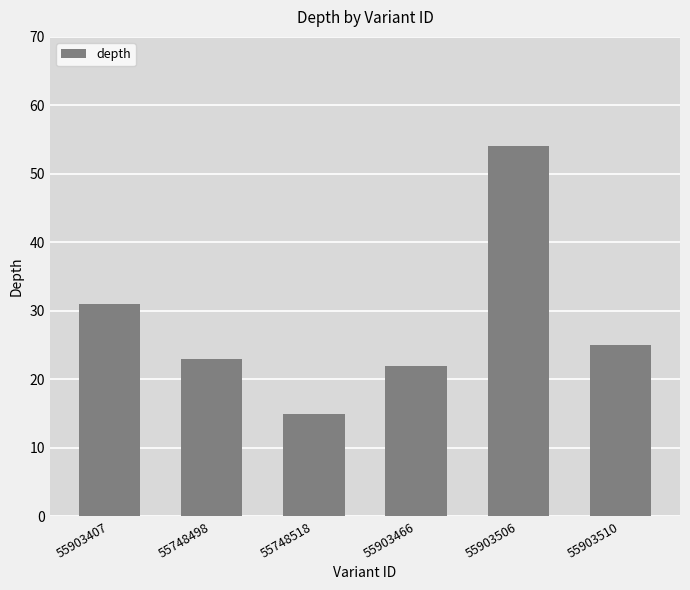

What is the label of the 2nd bar from the left?

55748498